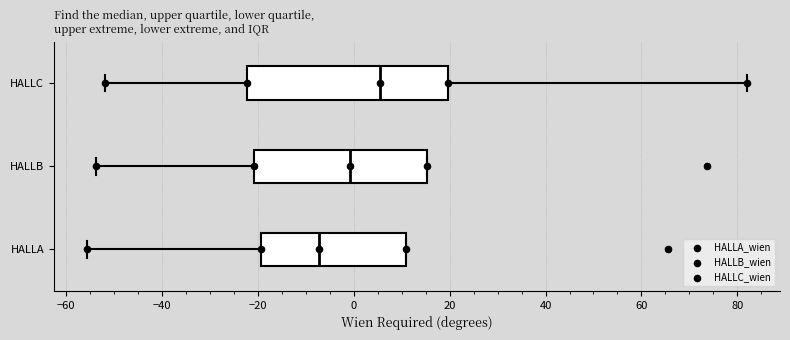

Reading bottom to top, read every box against the x-axis: the position of its median line, the range the box covers, and the ends of its whiskers. The values are not printed on the chart, so give them approximately, as read against the axis.

HALLA: median -8, box -20 to 10, whiskers -56 to 10
HALLB: median 0, box -20 to 16, whiskers -54 to 16
HALLC: median 6, box -22 to 20, whiskers -52 to 82